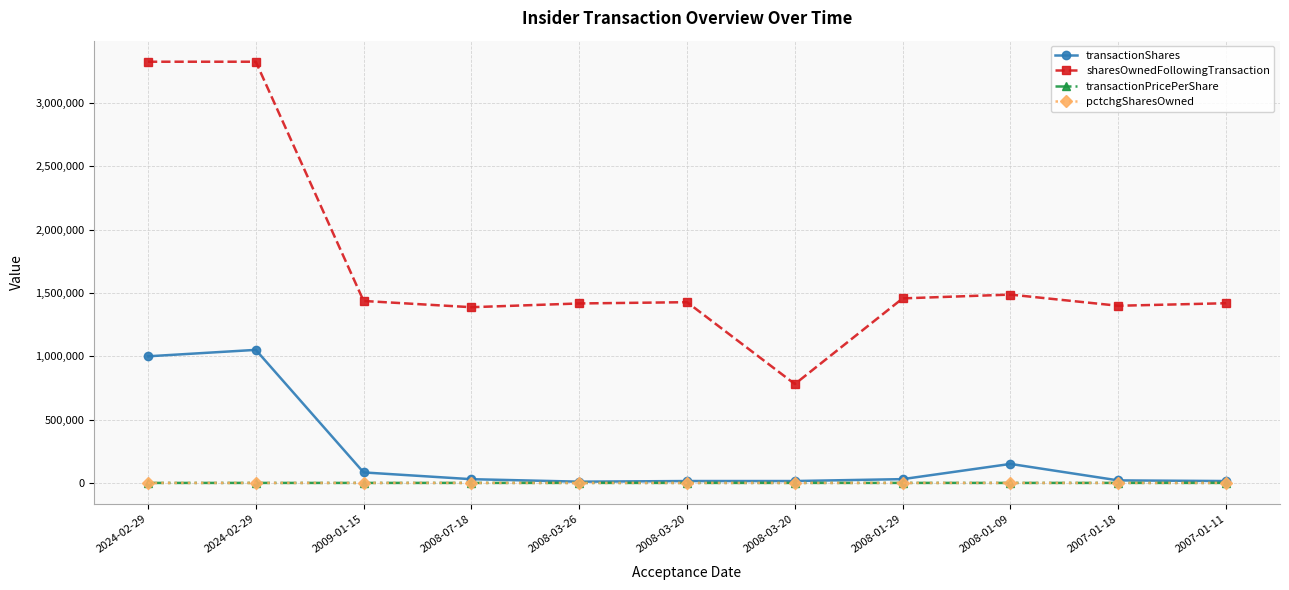

How many lines are shown in the chart?

4